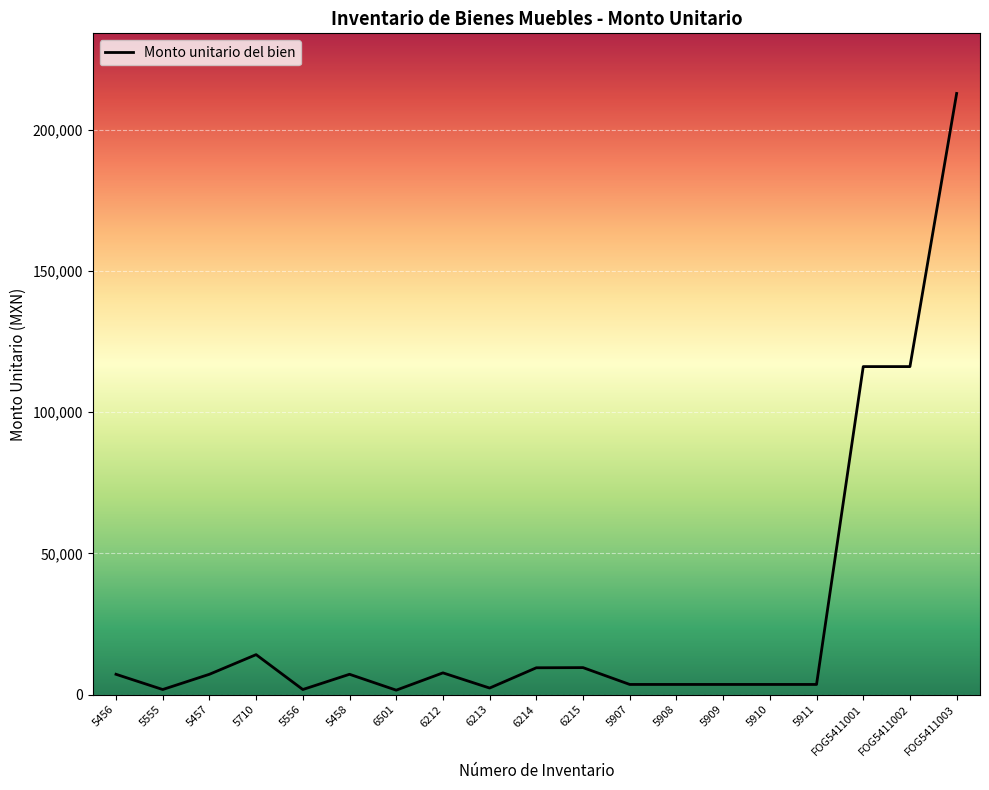

What is the maximum value shown in the chart?

212900.0